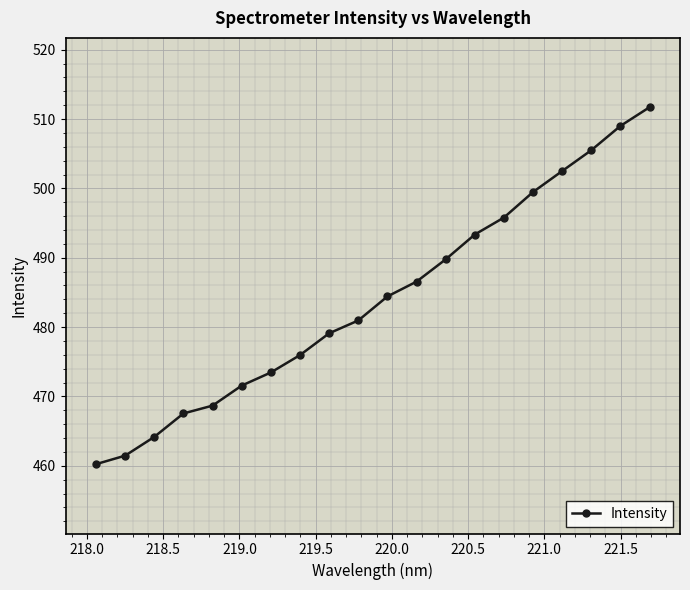

What is the value of the 9th point from the left?

479.1